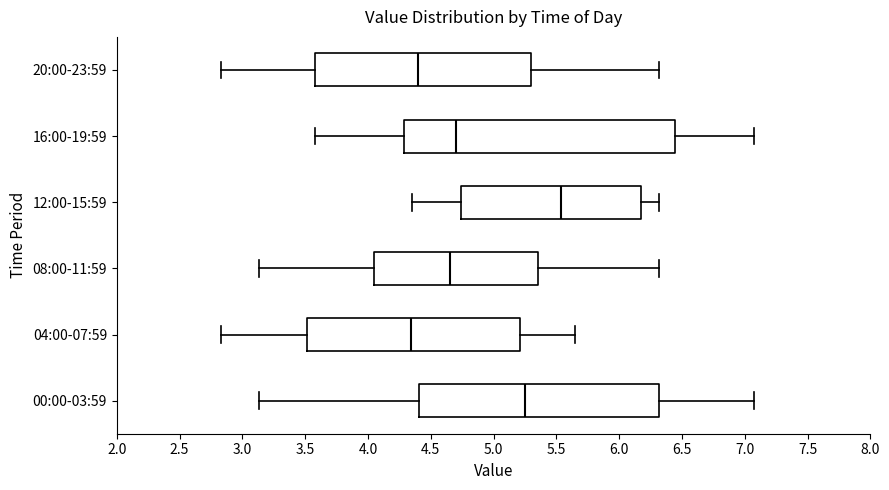

Reading bottom to top, read every box against the x-axis: the position of its median line, the range the box covers, and the ends of its whiskers. The values are not printed on the chart, so give them approximately, as read against the axis.

00:00-03:59: median 5.25, box 4.40 to 6.30, whiskers 3.15 to 7.05
04:00-07:59: median 4.35, box 3.50 to 5.20, whiskers 2.85 to 5.65
08:00-11:59: median 4.65, box 4.05 to 5.35, whiskers 3.15 to 6.30
12:00-15:59: median 5.55, box 4.75 to 6.20, whiskers 4.35 to 6.30
16:00-19:59: median 4.70, box 4.30 to 6.45, whiskers 3.60 to 7.05
20:00-23:59: median 4.40, box 3.60 to 5.30, whiskers 2.85 to 6.30